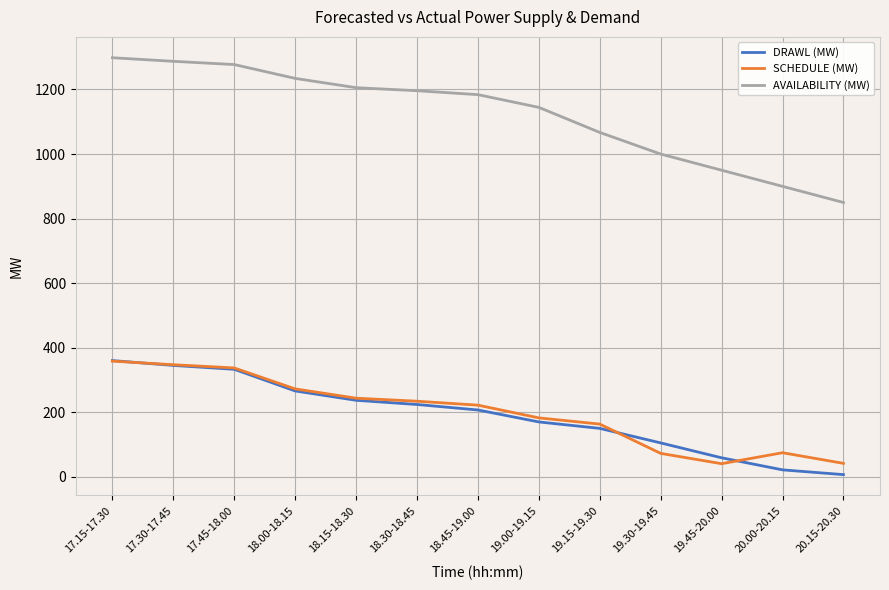

Which series has the largest total across all categories?

AVAILABILITY (MW)